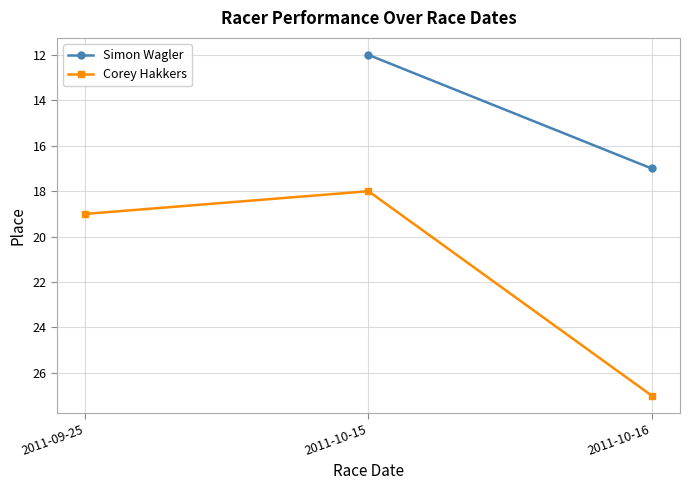

At which label does Corey Hakkers reach its minimum?

2011-10-15